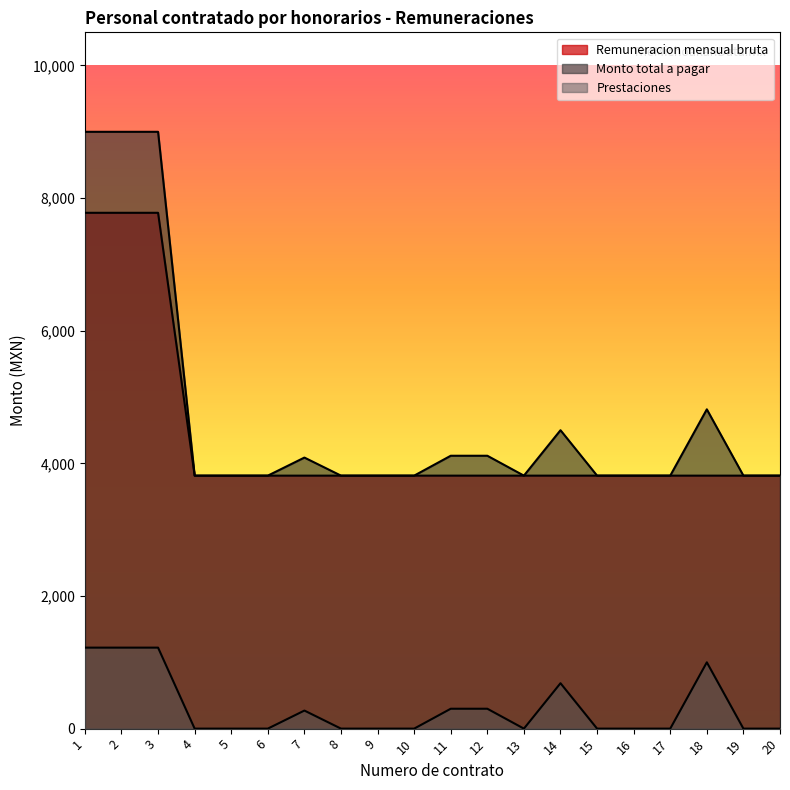

Rank the categories by Prestaciones value from highest to lowest.

1, 2, 3, 18, 14, 11, 12, 7, 4, 5, 6, 8, 9, 10, 13, 15, 16, 17, 19, 20